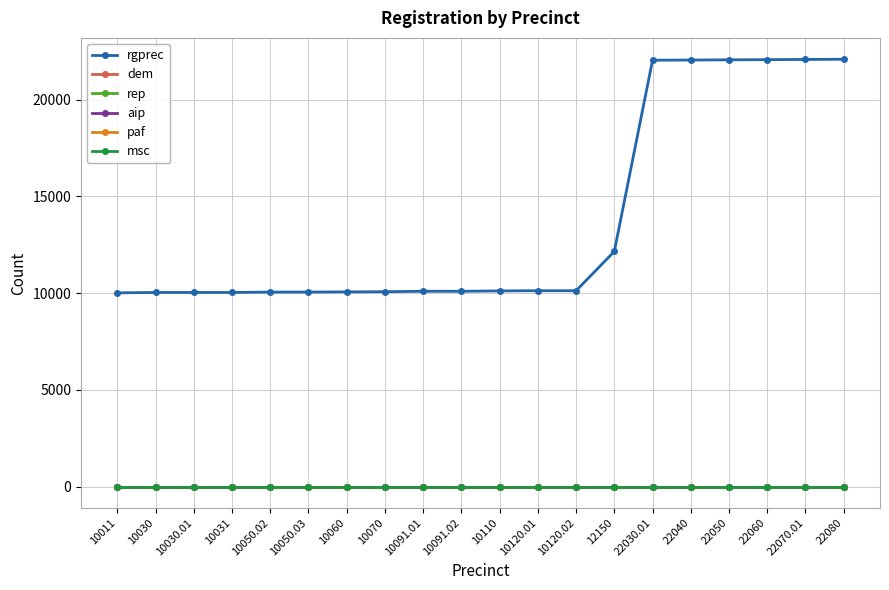

True or false: rep has more than 0 points higher than both neighbors.

False